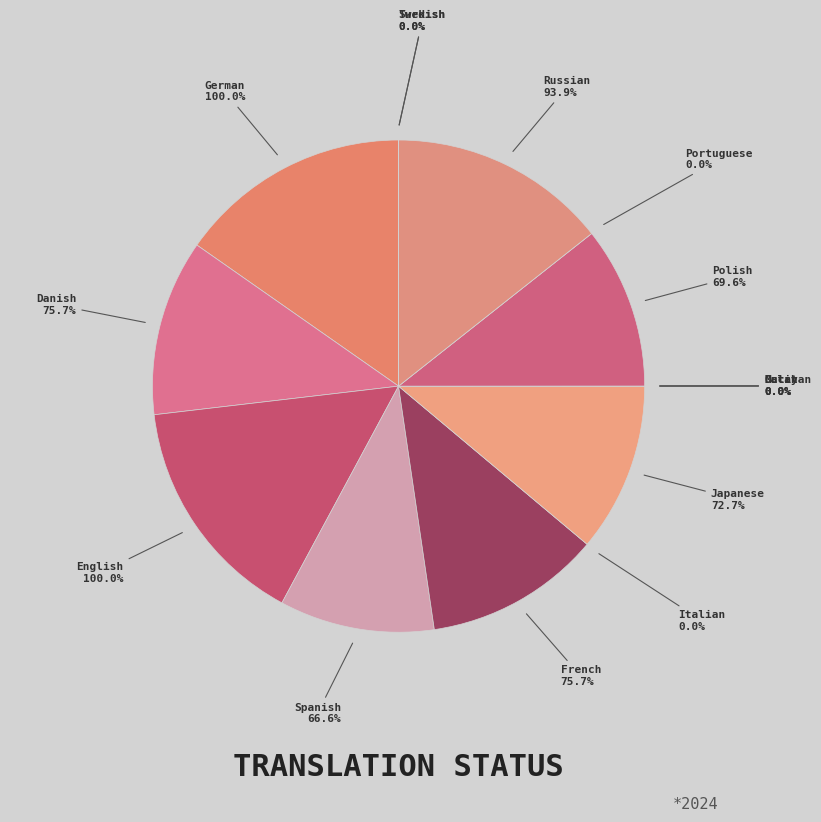

What percentage is the Polish slice, to the nearest percent?

11%